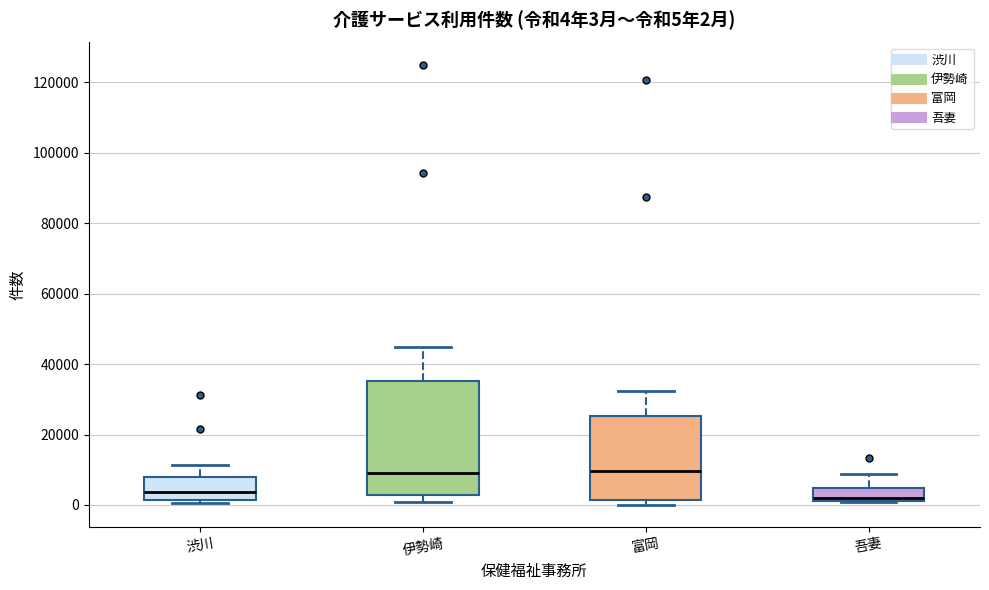

Comparing the boxes themselves (not the whiskers), which one is the tallest?

伊勢崎